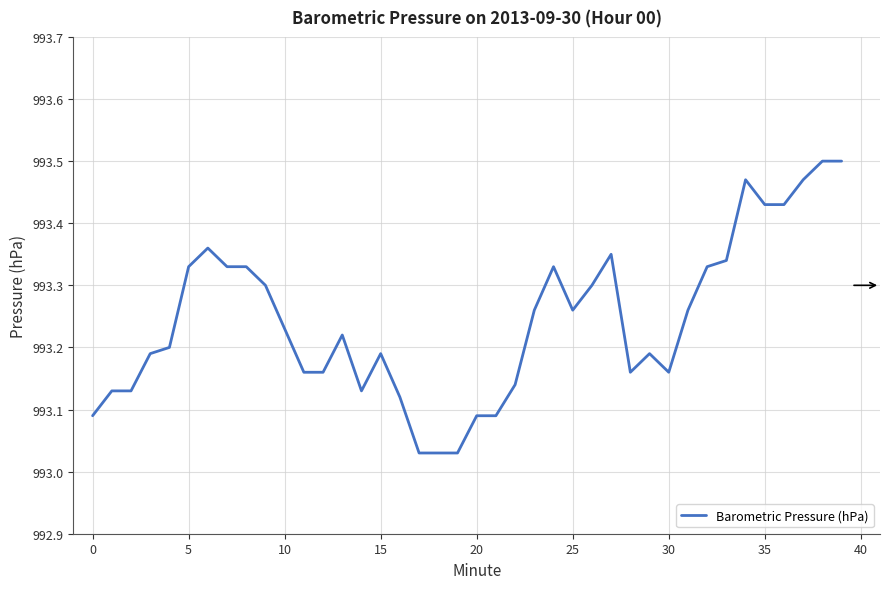

What is the difference between the maximum and minimum values?

0.5